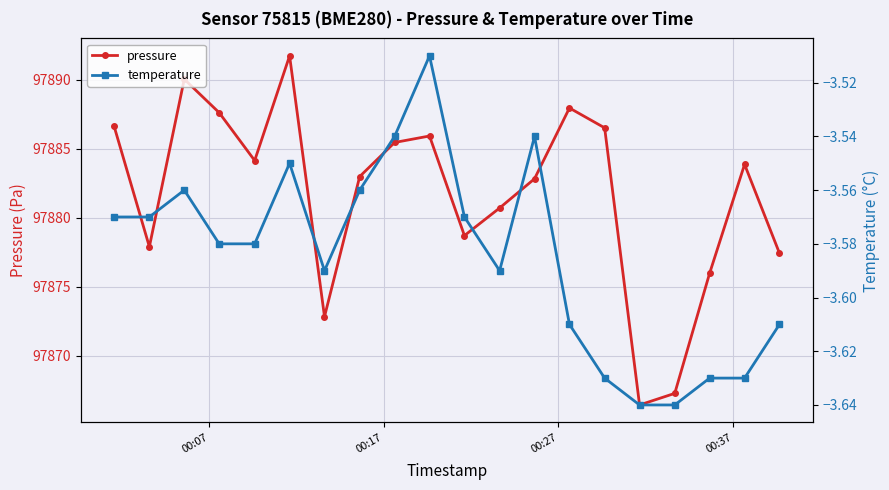

How many interior local peaks does the pressure series have?

5